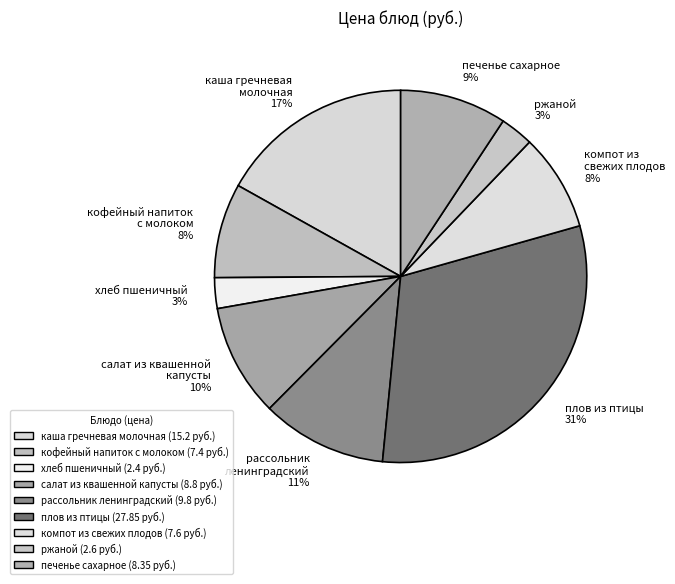

True or false: хлеб пшеничный 3% accounts for 3% of the total.

True